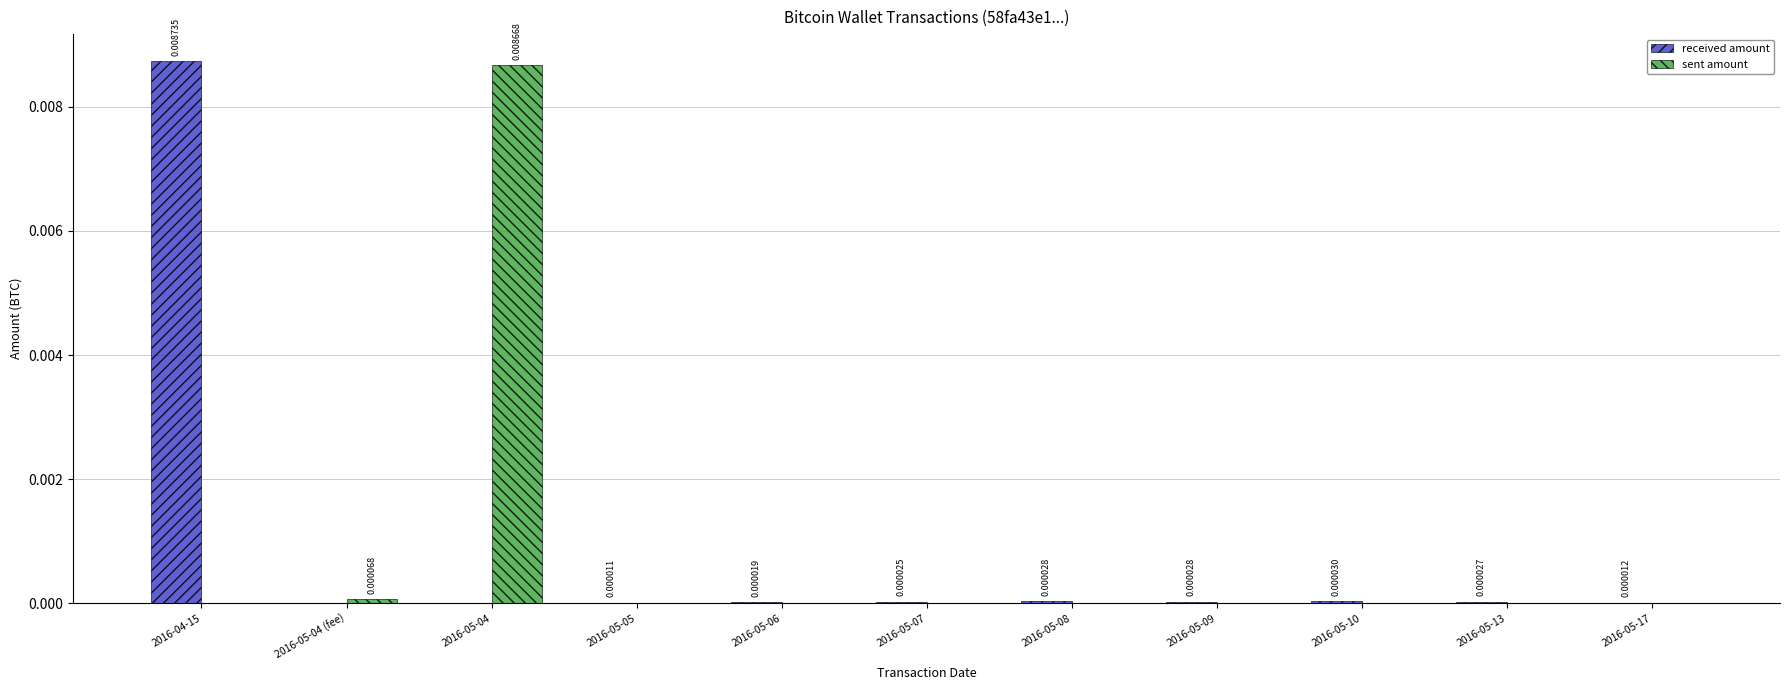

At which category is the sum across all series the highest?

2016-04-15